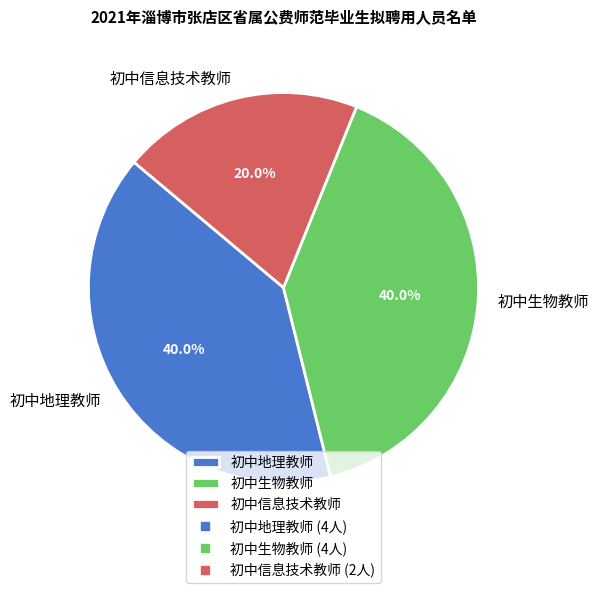

To the nearest percent, what portion does 初中生物教师 represent?

40%